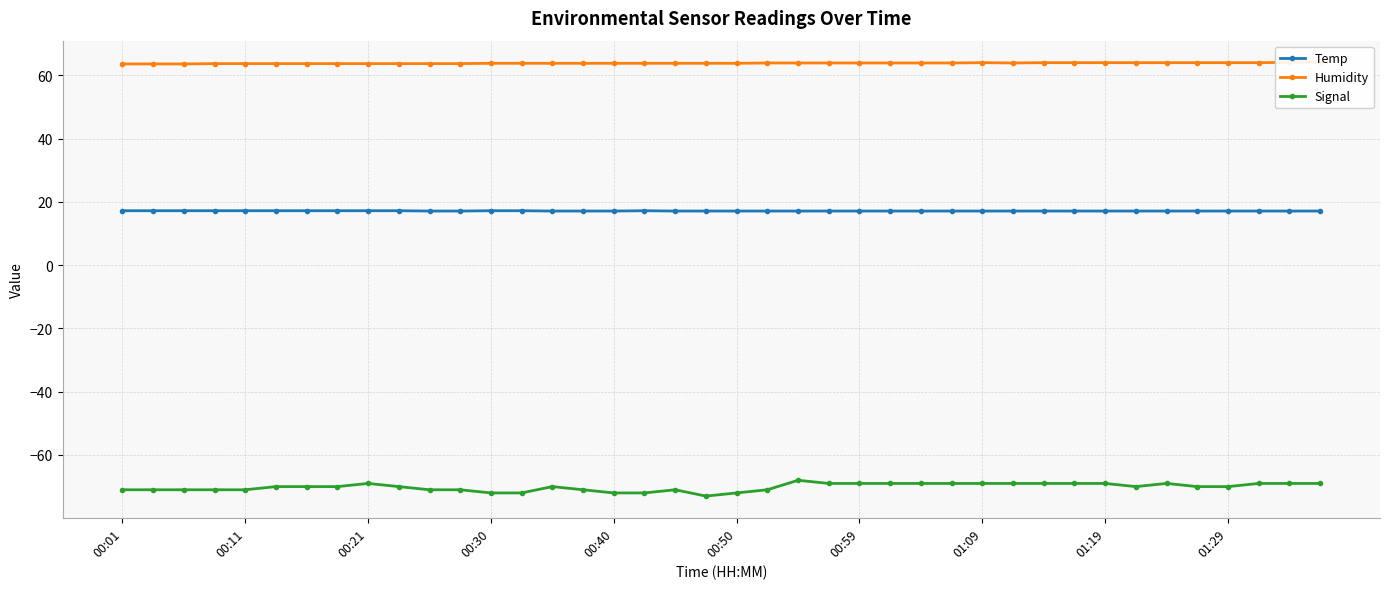

True or false: Temp and Signal intersect in this chart.

False